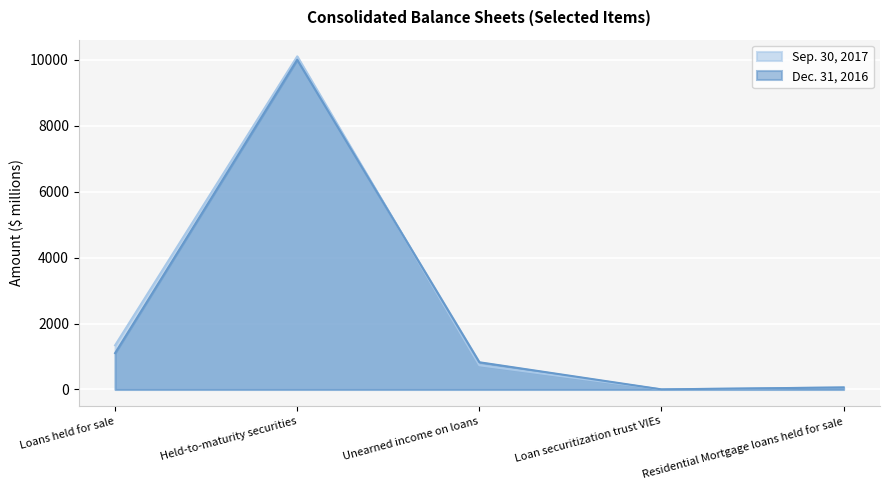

List the series in order of their peak value, highest first.

Sep. 30, 2017, Dec. 31, 2016